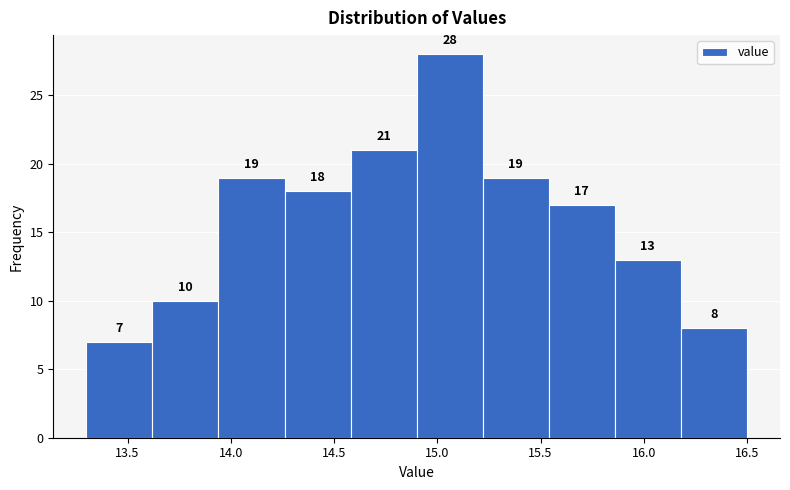

Reading left to right, list every bar in this chart as the range it spans on the x-axis followed by its height. The bar edges are not printed on the chart, so give them approximately, as read against the axis.

13.30 to 13.62: 7
13.62 to 13.94: 10
13.94 to 14.26: 19
14.26 to 14.58: 18
14.58 to 14.90: 21
14.90 to 15.22: 28
15.22 to 15.54: 19
15.54 to 15.86: 17
15.86 to 16.18: 13
16.18 to 16.50: 8